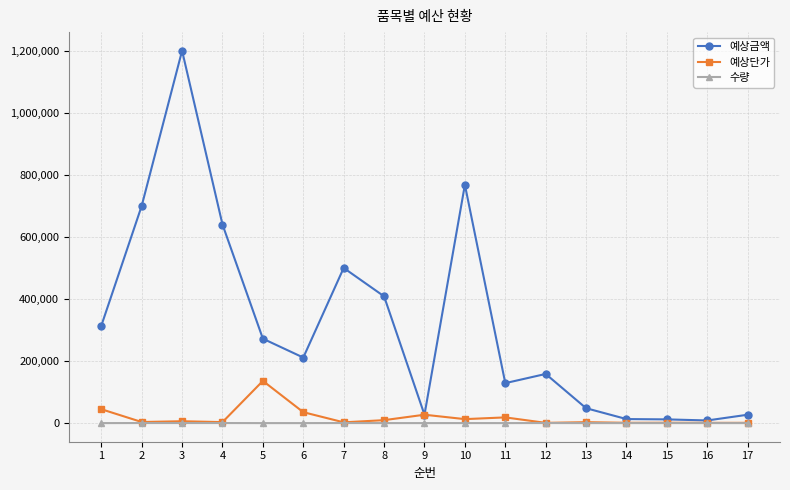

What is the greatest value displayed?

1200000